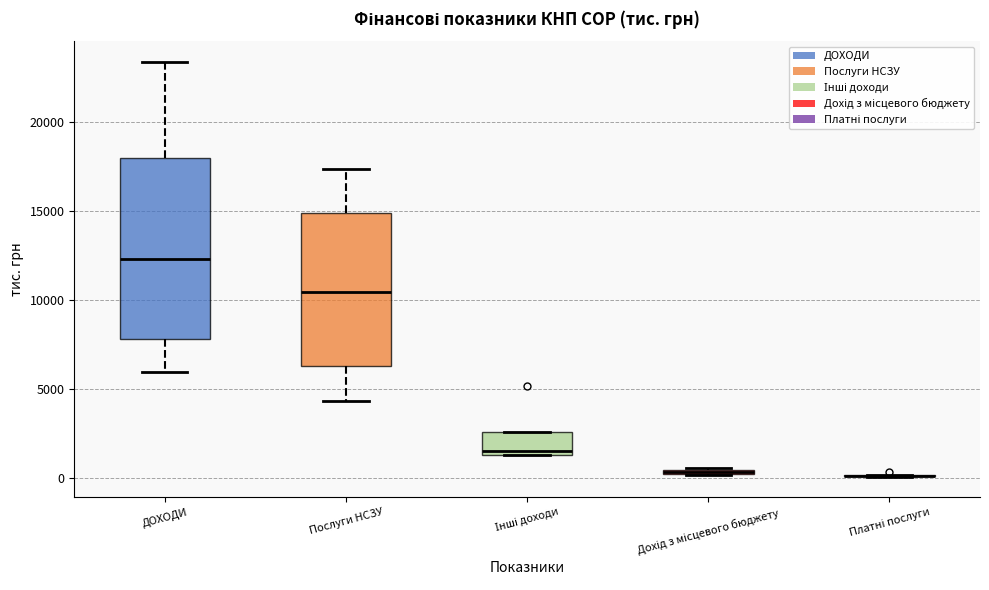

Where does the median line of the box for ДОХОДИ sit on the y-axis? The values are not printed on the chart, so give them approximately, as read against the axis.

12500